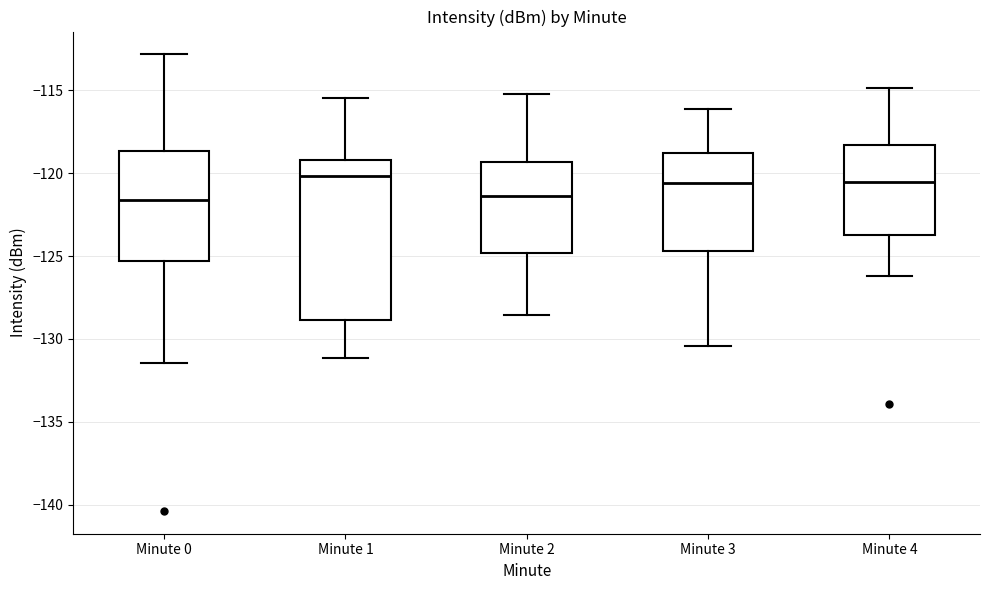

Where does the median line of the box for Minute 0 sit on the y-axis? The values are not printed on the chart, so give them approximately, as read against the axis.

-121.5